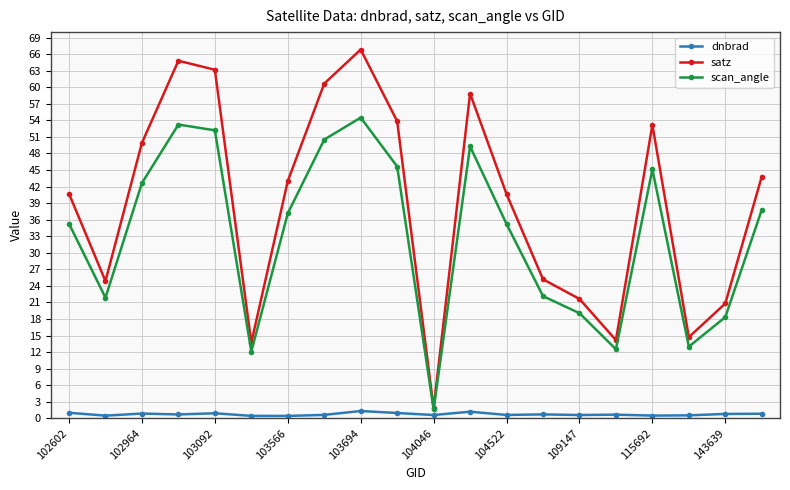

What is the value of the dnbrad point at the 17th from the left?

0.5